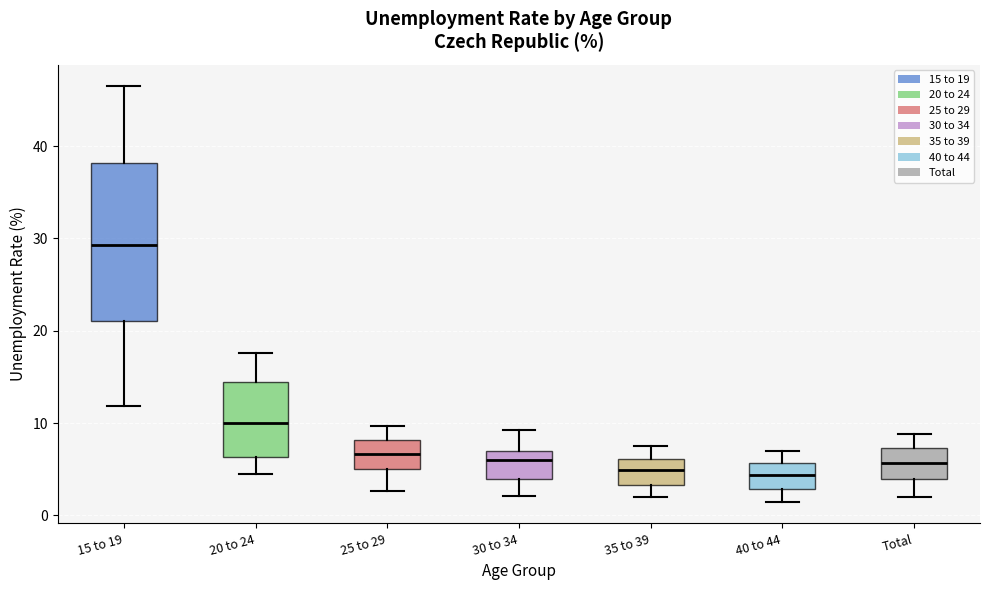

Reading left to right, read every box against the y-axis: the position of its median line, the range the box covers, and the ends of its whiskers. The values are not printed on the chart, so give them approximately, as read against the axis.

15 to 19: median 29, box 21 to 38, whiskers 12 to 47
20 to 24: median 10, box 6 to 14, whiskers 4 to 18
25 to 29: median 7, box 5 to 8, whiskers 3 to 10
30 to 34: median 6, box 4 to 7, whiskers 2 to 9
35 to 39: median 5, box 3 to 6, whiskers 2 to 7
40 to 44: median 4, box 3 to 6, whiskers 1 to 7
Total: median 6, box 4 to 7, whiskers 2 to 9